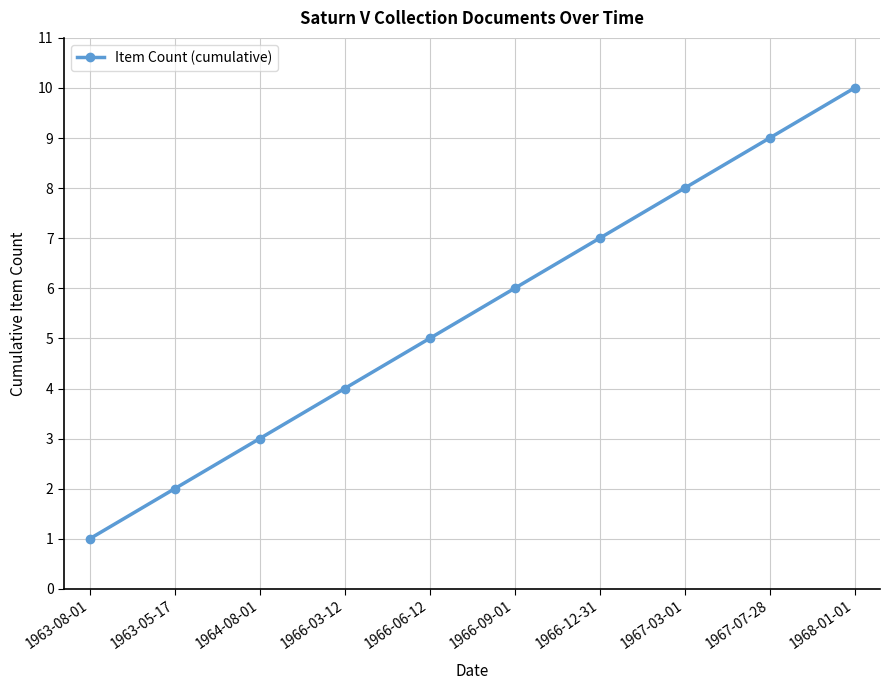

Which category has the highest value across all series?

1968-01-01